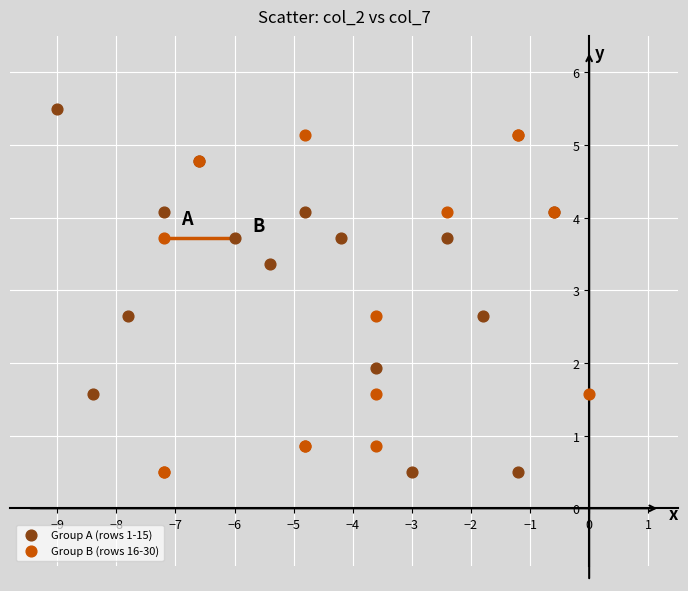

Which series reaches the maximum Y coordinate?

Group A (rows 1-15)